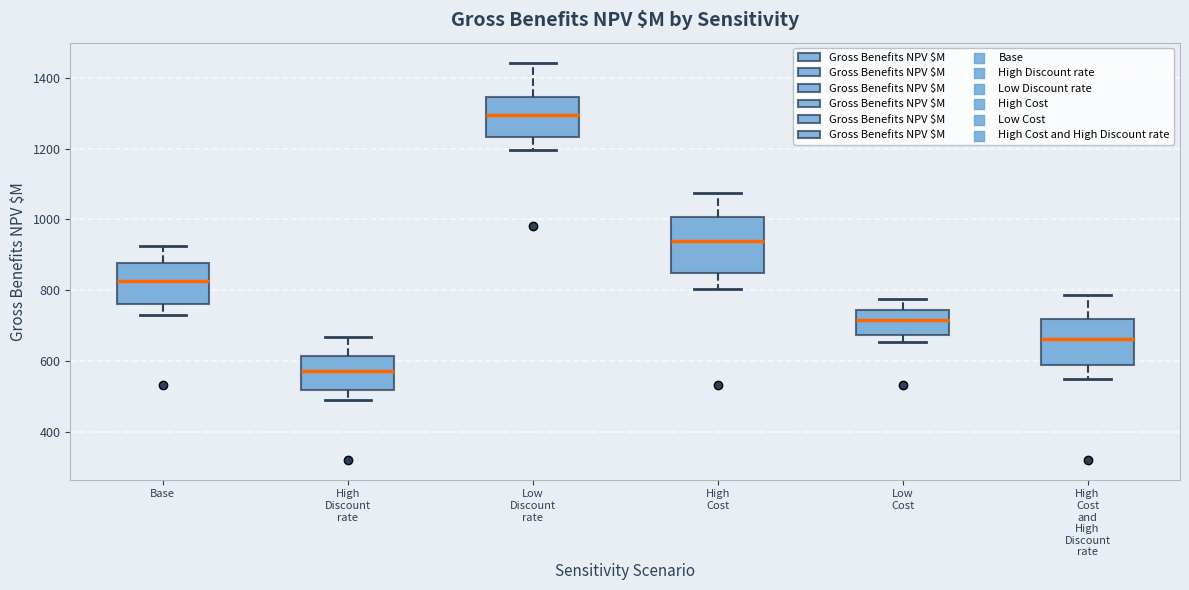

Which box is the tallest, from its lower edge to its upper edge?

High Cost